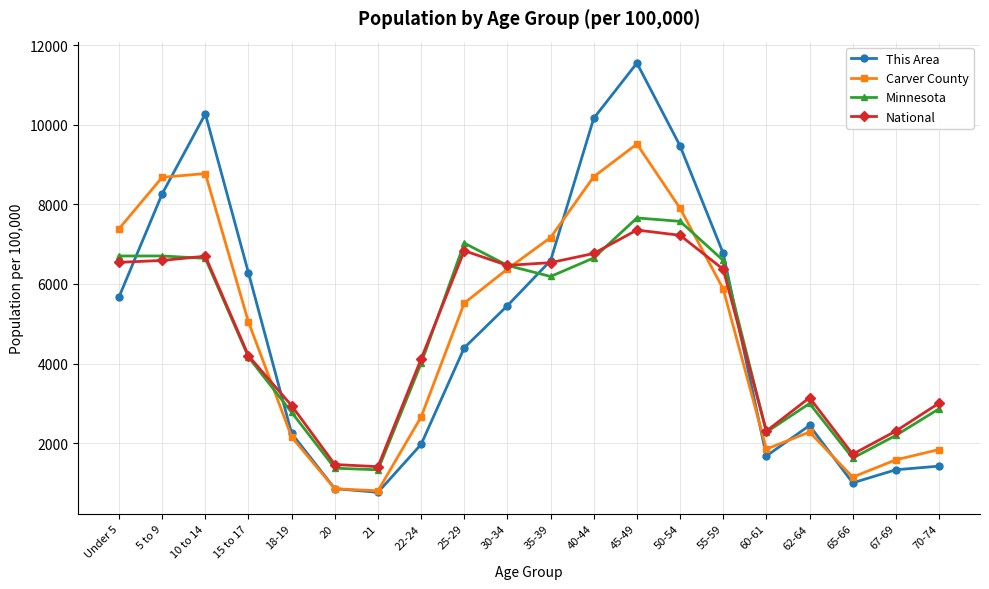

What position from the left is 70-74?

20